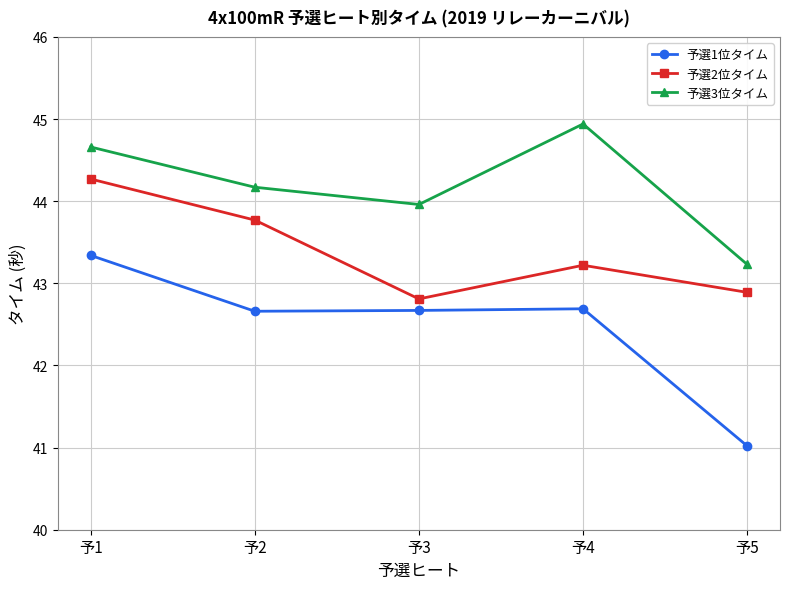

True or false: 予選1位タイム has a value of 42.7 at 予3.

True